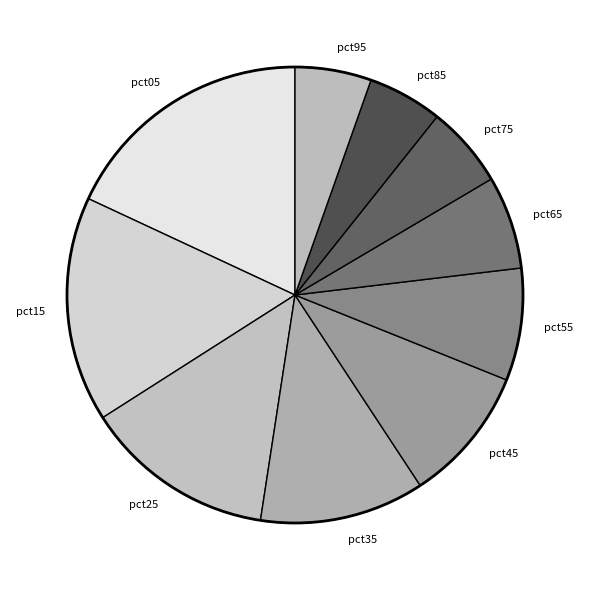

Combined, do pct75 and pct35 account for over 50%?

No